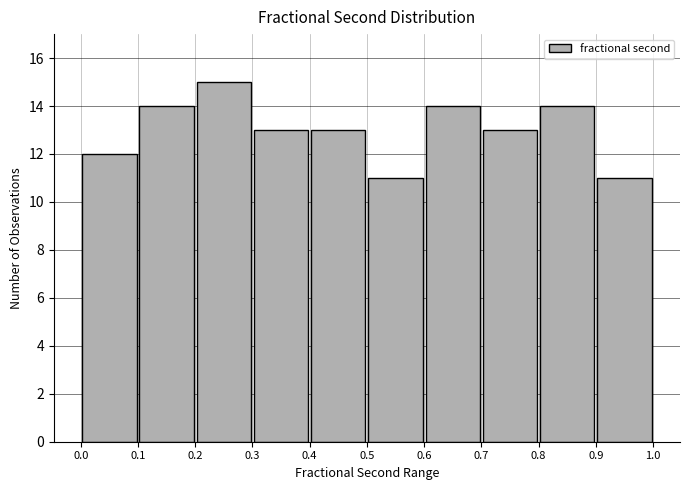

What is the height of the bar covering 0.9 to 1.0 on the x-axis? The values are not printed on the chart, so give them approximately, as read against the axis.

11